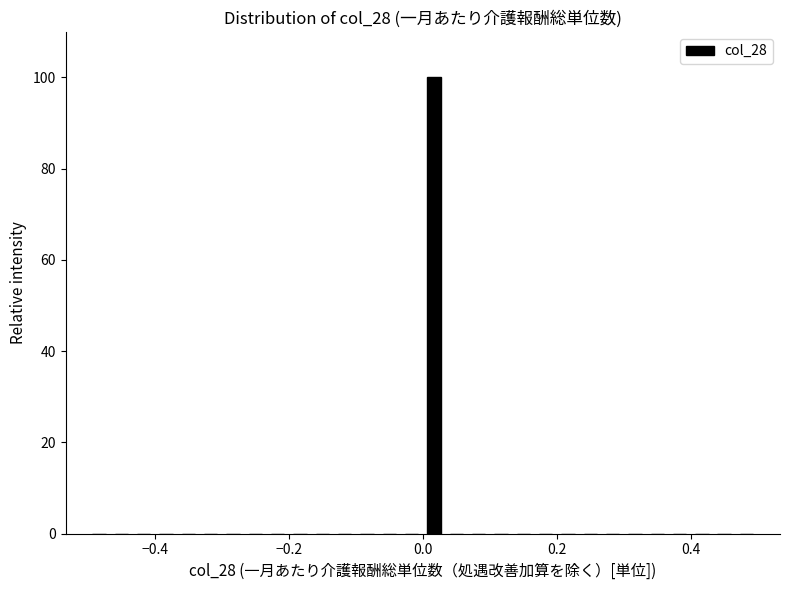

Read against the x-axis, roughly where is the centre of the tallest bar?

0.02